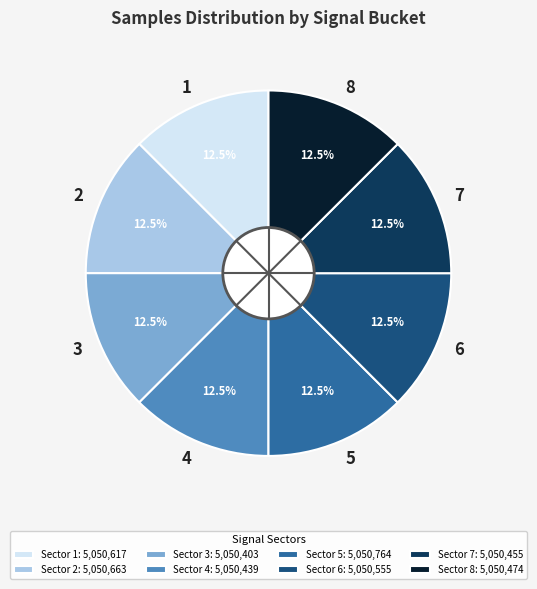

Is 3 the majority of the pie?

No